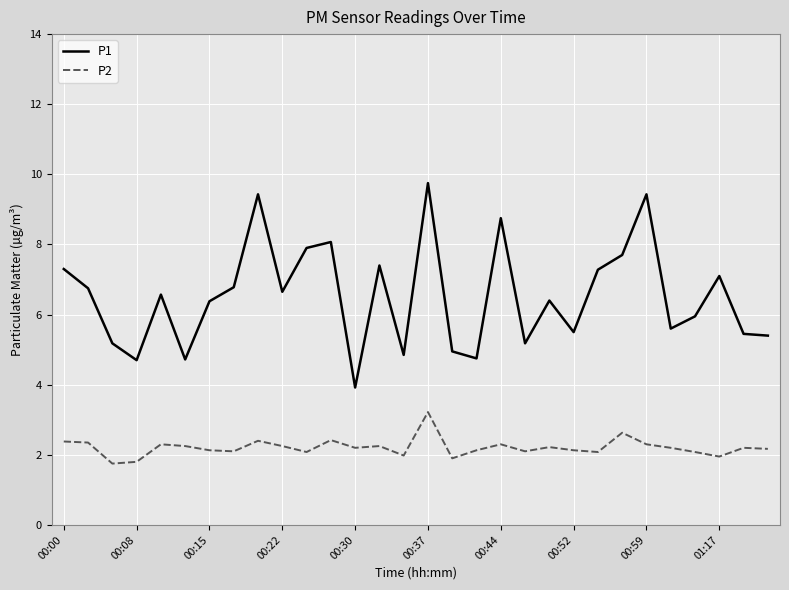

List the series in order of their peak value, highest first.

P1, P2